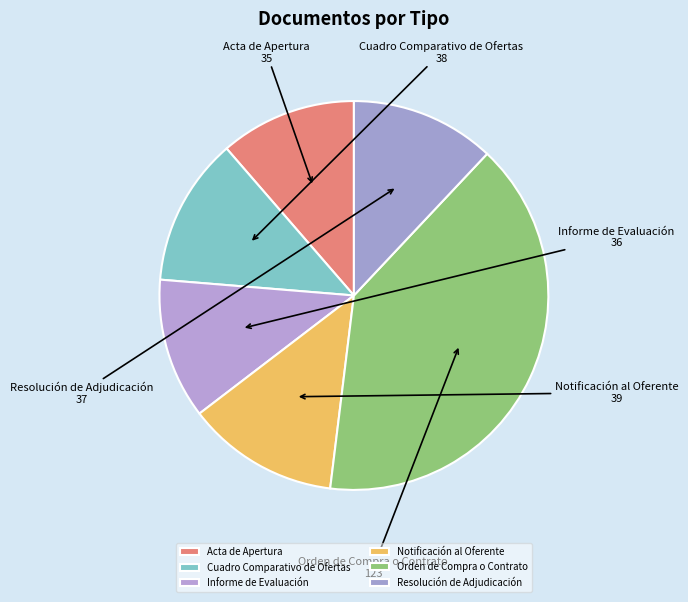

How many slices are in this pie chart?

6